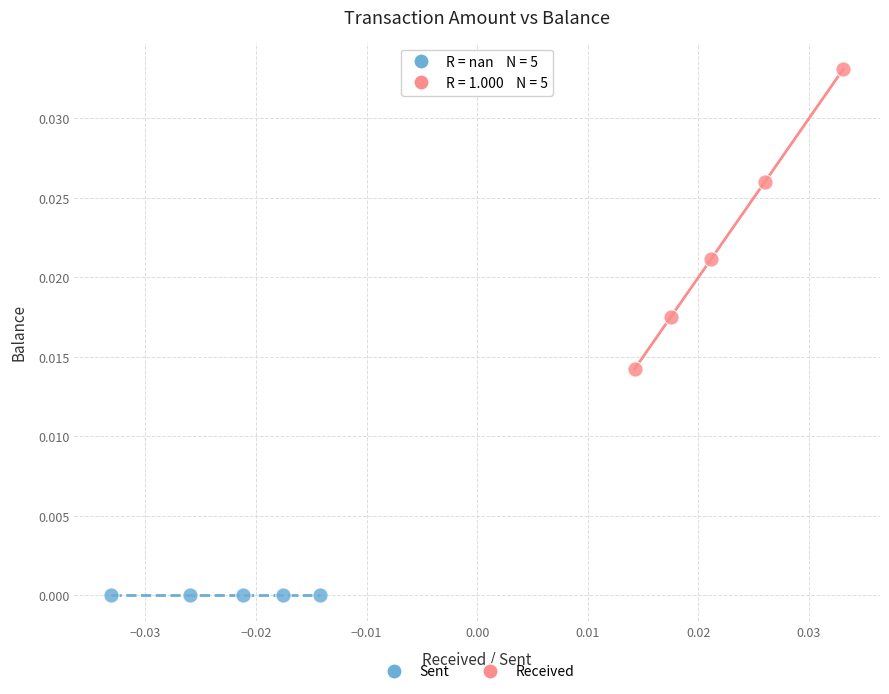

Which series contains the lowest Y value?

Sent